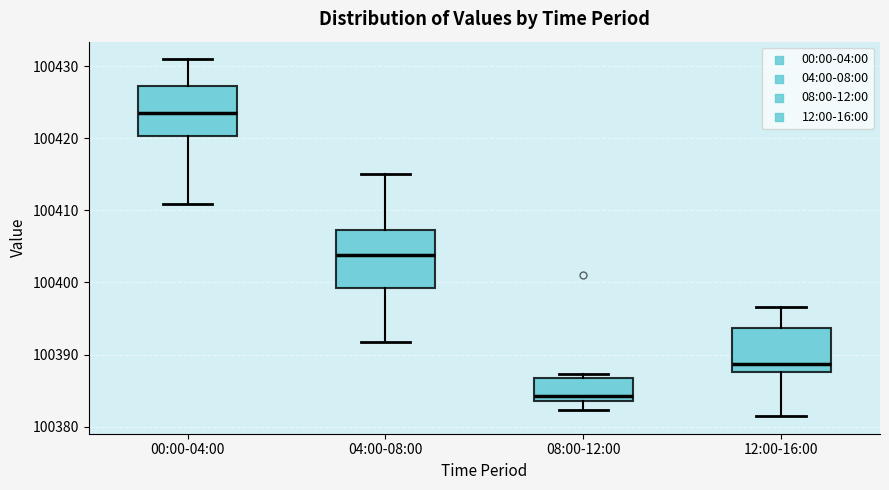

Which box has the highest median line?

00:00-04:00